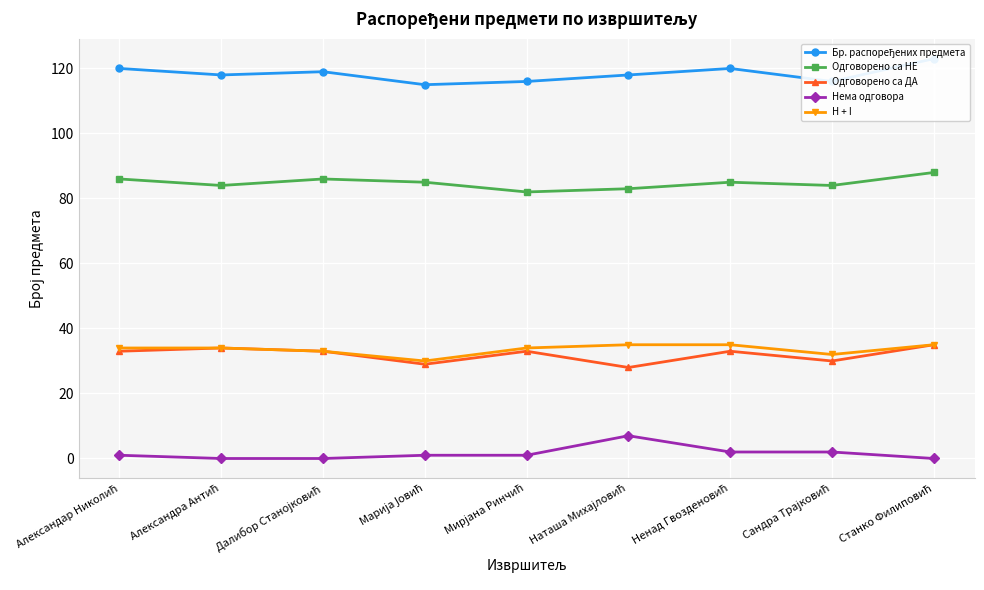

What is the sum of the Нема одговора values at Александар Николић and Сандра Трајковић?

3